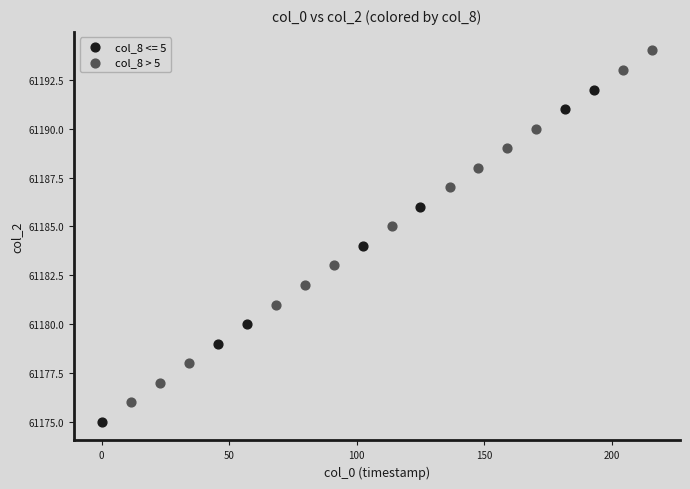

Which series has the largest Y range (max minus min)?

col_8 > 5